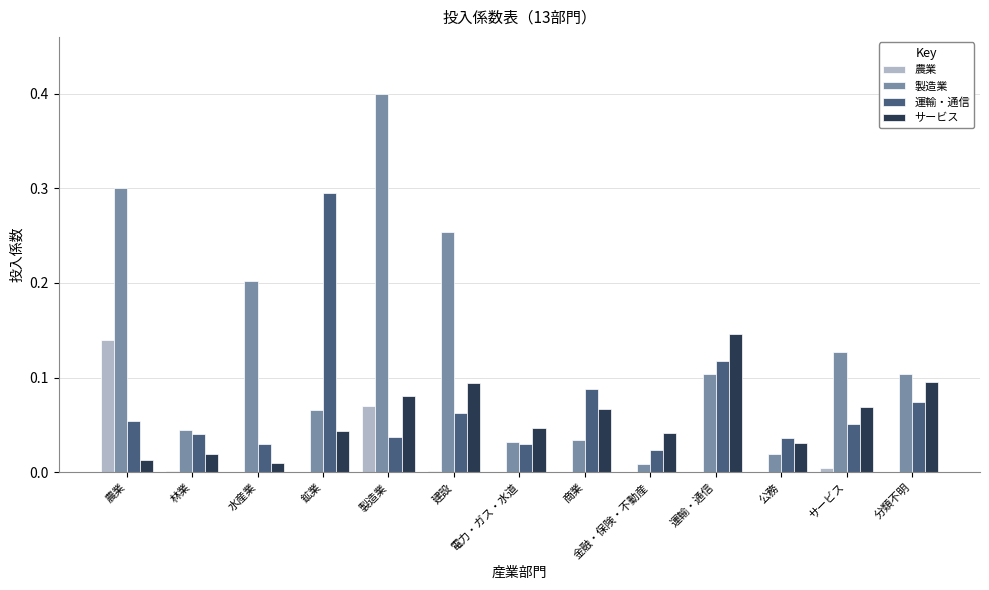

What is the sum of all 製造業 values?

1.7